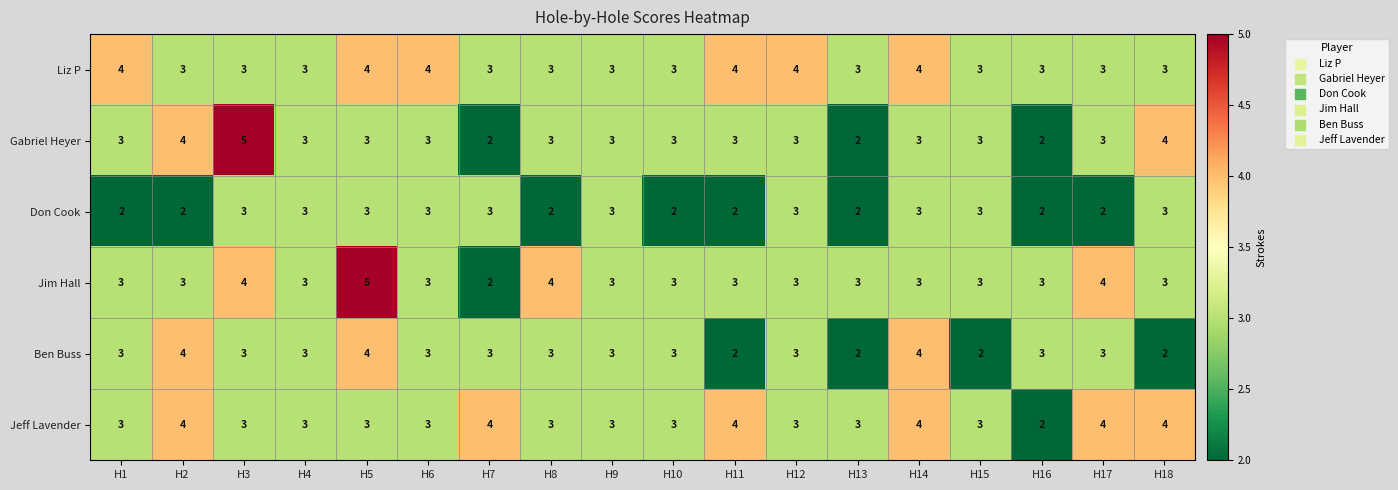

Is it true that Jeff Lavender equals 2 at H18?

False